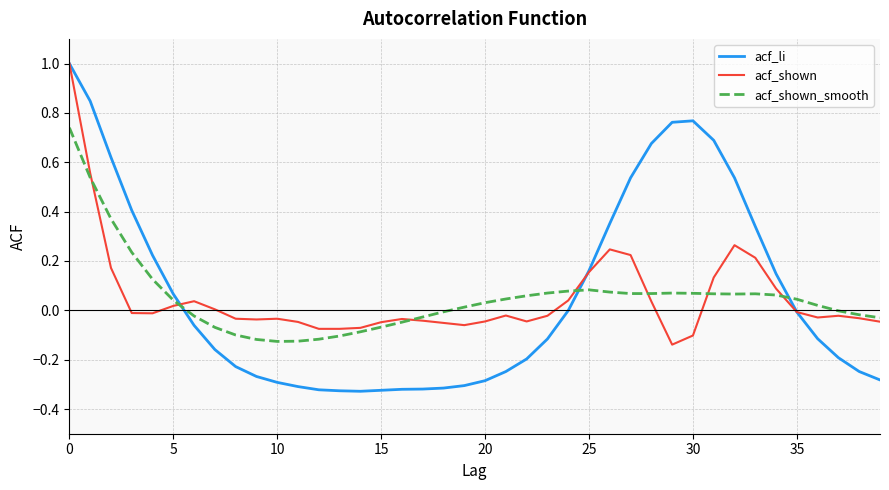

What is the highest value of the acf_li series?

1.0